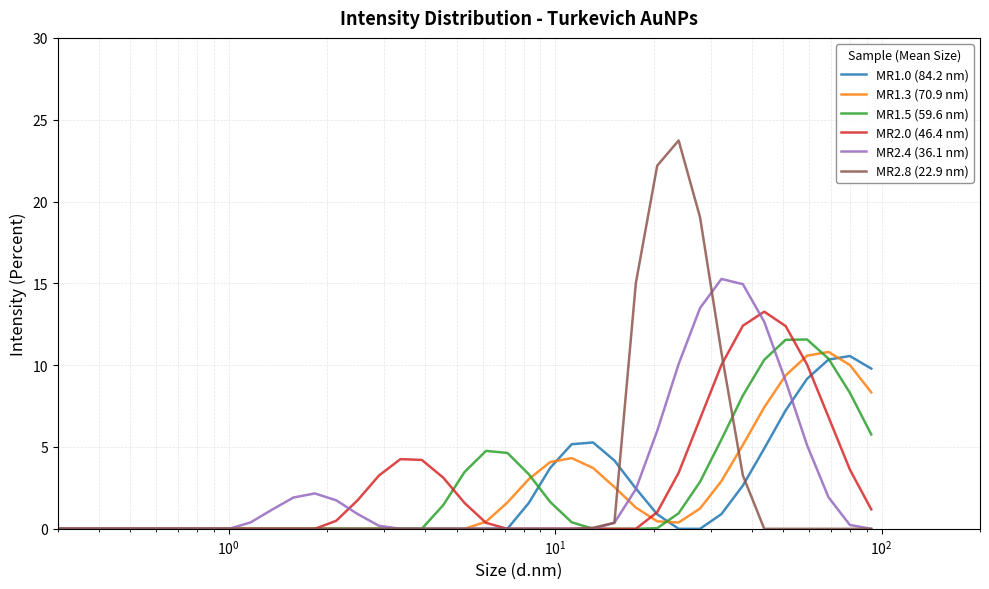

Which series has the largest range (max minus min)?

MR2.8 (22.9 nm)